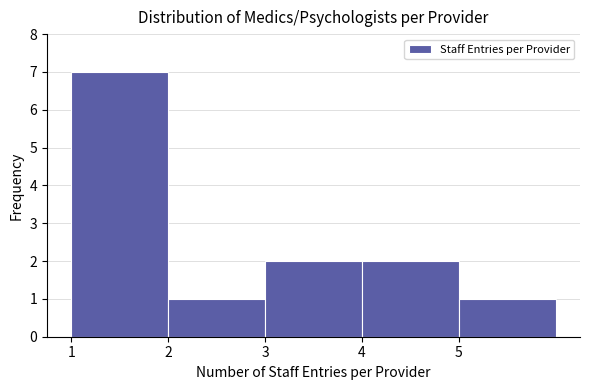

Reading left to right, transcribe this chart: for each bar, give the range it covers on the x-axis and its height. The values are not printed on the chart, so give them approximately, as read against the axis.

1 to 2: 7
2 to 3: 1
3 to 4: 2
4 to 5: 2
5 to 6: 1